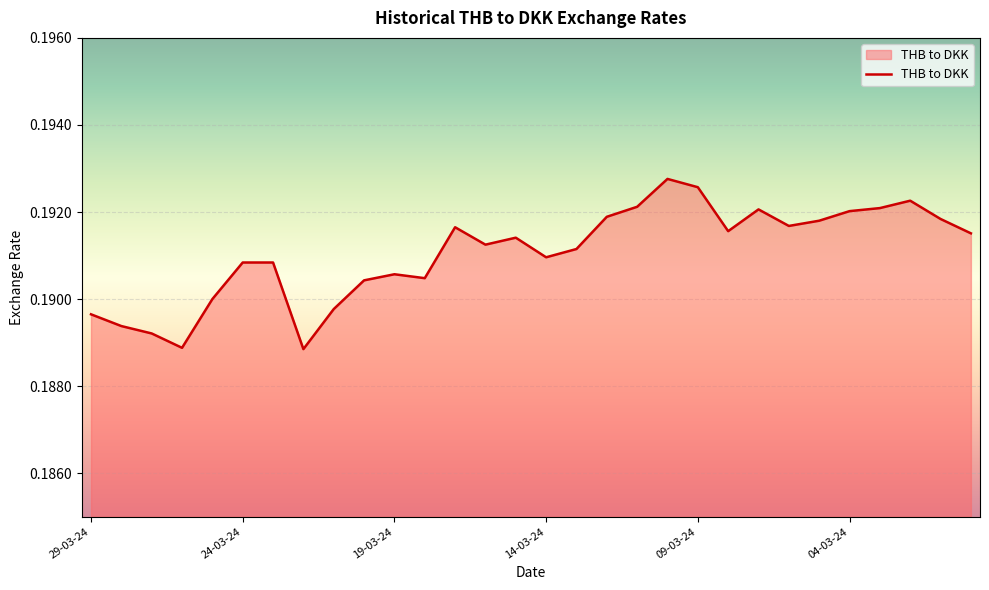

How many lines are shown in the chart?

1